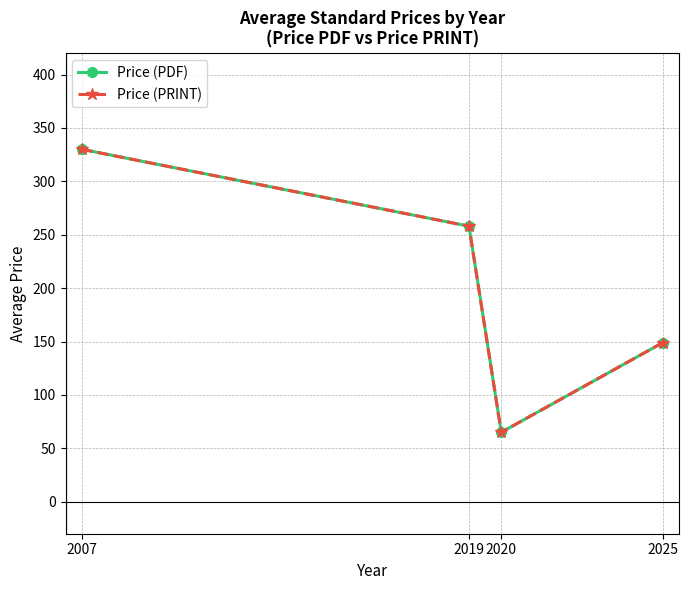

What is the average value of the Price (PRINT) series?

200.5